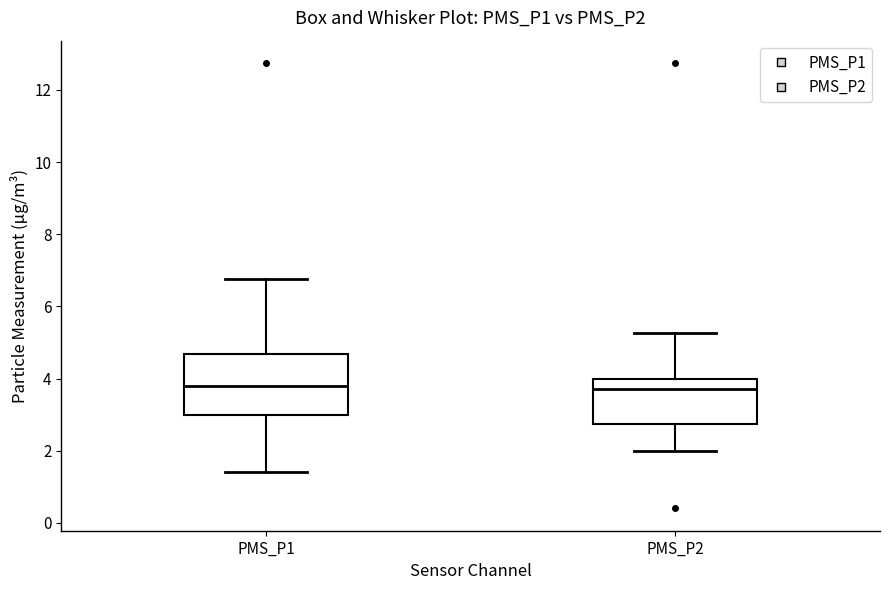

Where does the lower whisker of the box for PMS_P2 end on the y-axis? The values are not printed on the chart, so give them approximately, as read against the axis.

2.0